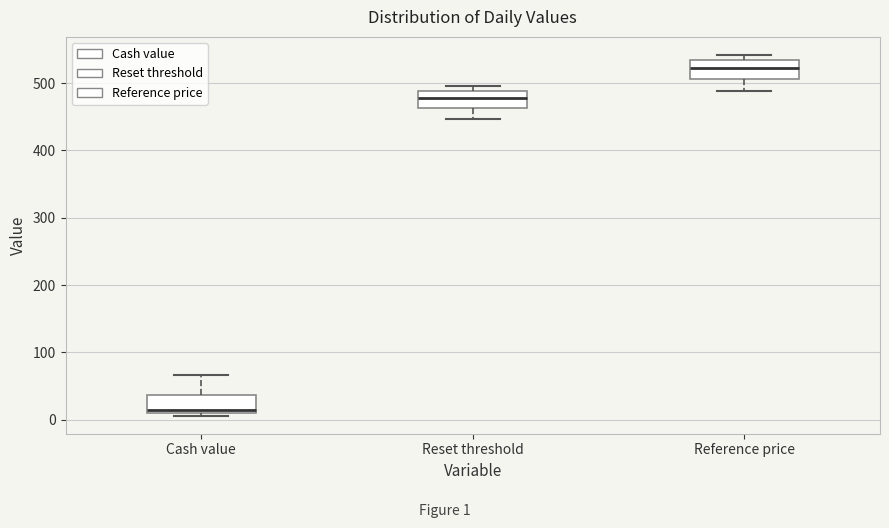

Where does the median line of the box for Reset threshold sit on the y-axis? The values are not printed on the chart, so give them approximately, as read against the axis.

480